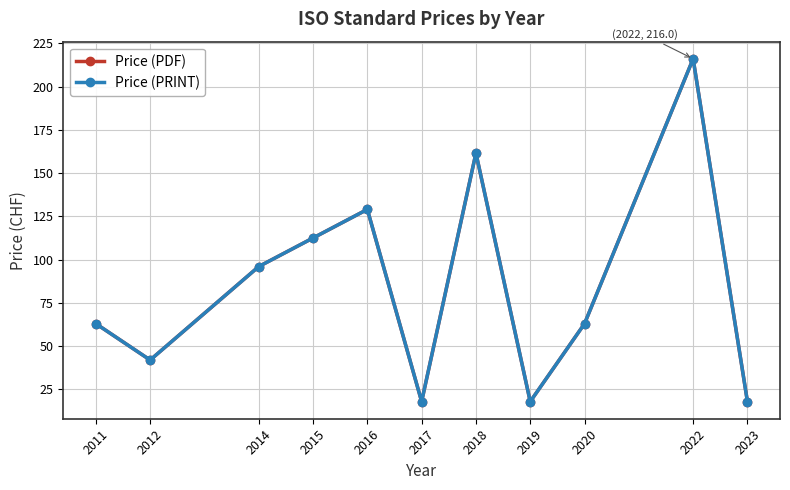

List the labels in order of Price (PDF) value, smallest first.

2017, 2019, 2023, 2012, 2011, 2020, 2014, 2015, 2016, 2018, 2022